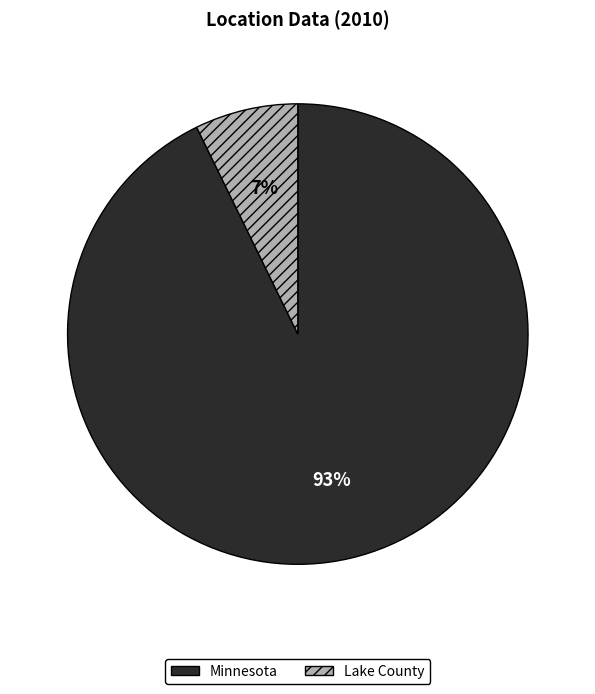

To the nearest percent, what is the difference between the largest and smallest slice percentages?

86%